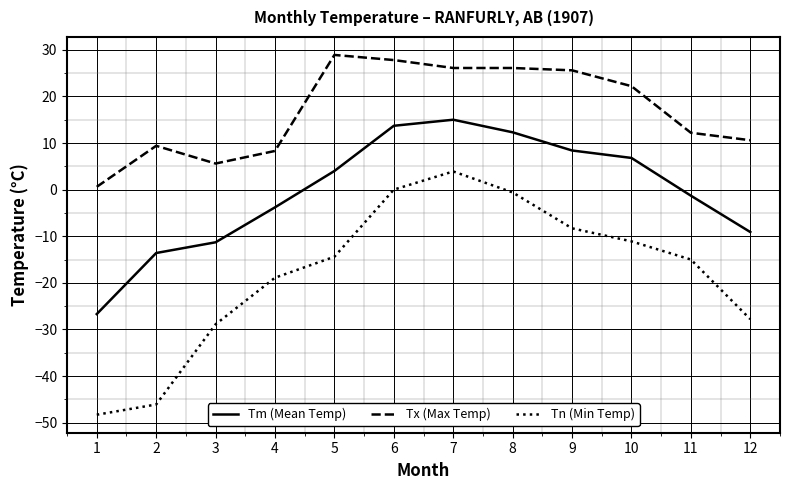

How many lines are shown in the chart?

3